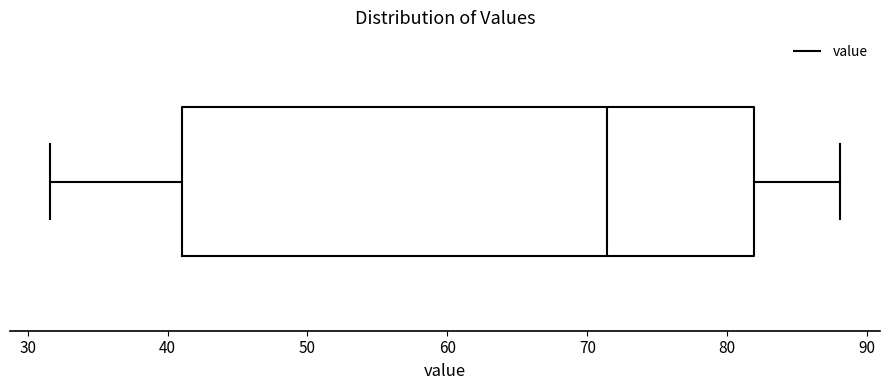

Where does the median line of the box sit on the x-axis? The values are not printed on the chart, so give them approximately, as read against the axis.

71